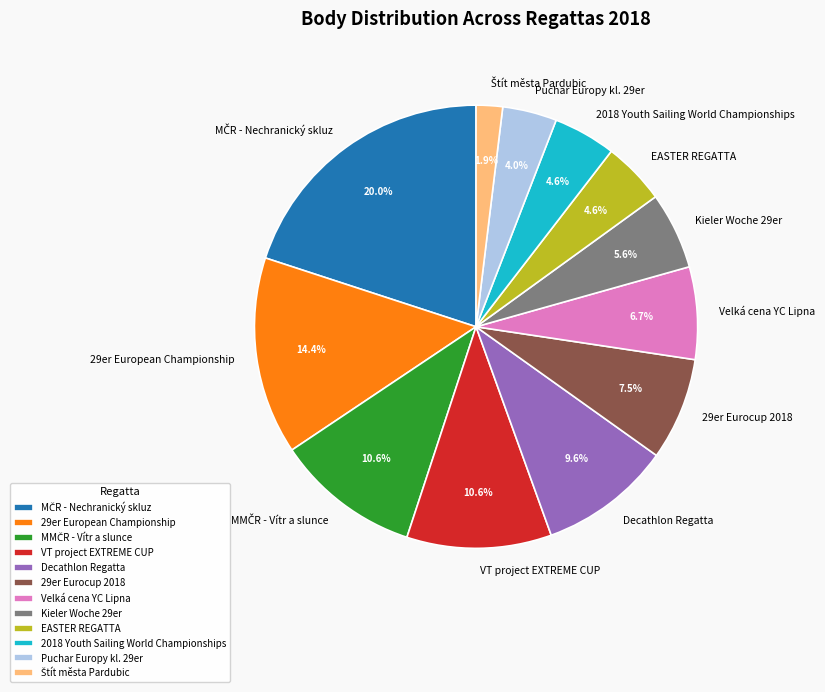

What percentage is the VT project EXTREME CUP slice, to the nearest percent?

11%